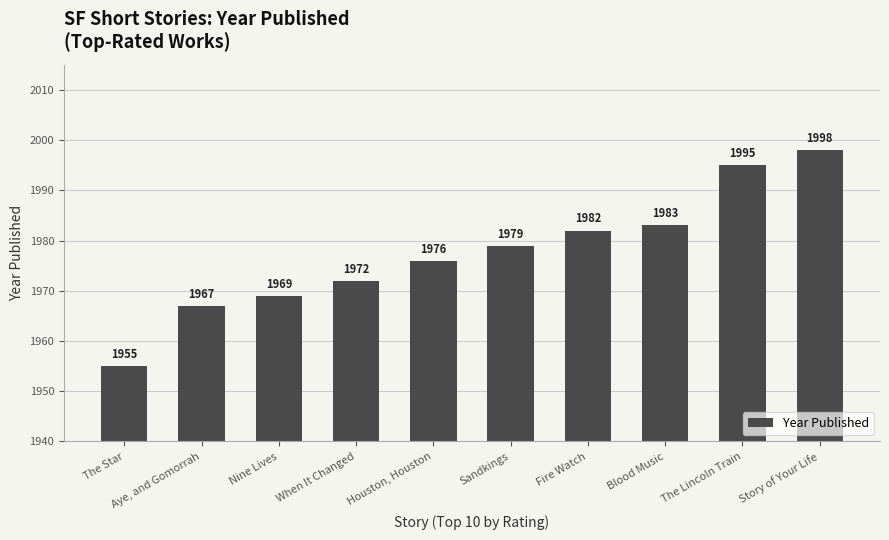

At which label is the value closest to 1976?

Houston, Houston